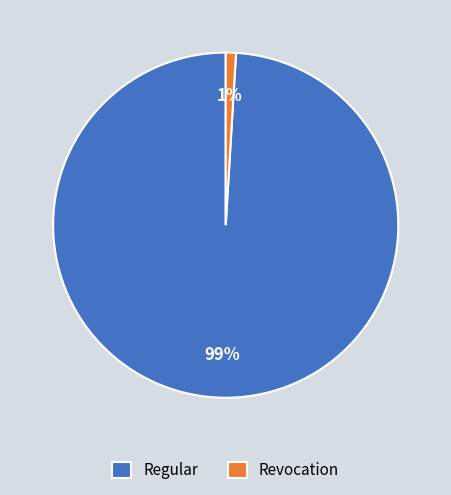

Between Regular and Revocation, which is larger?

Regular